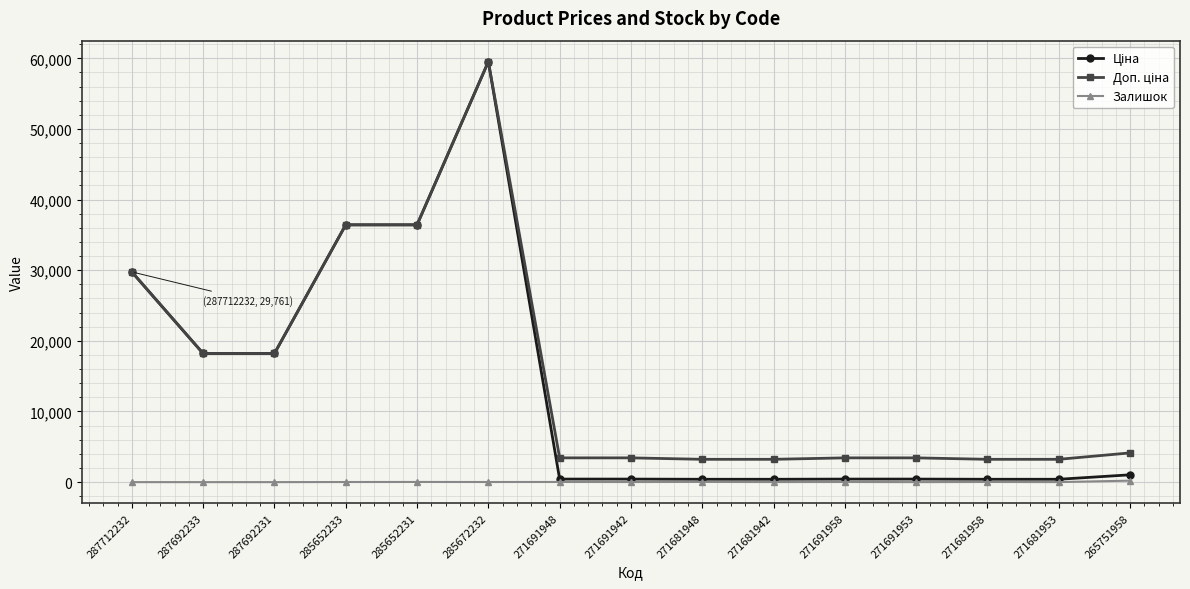

Which category has the highest value across all series?

285672232